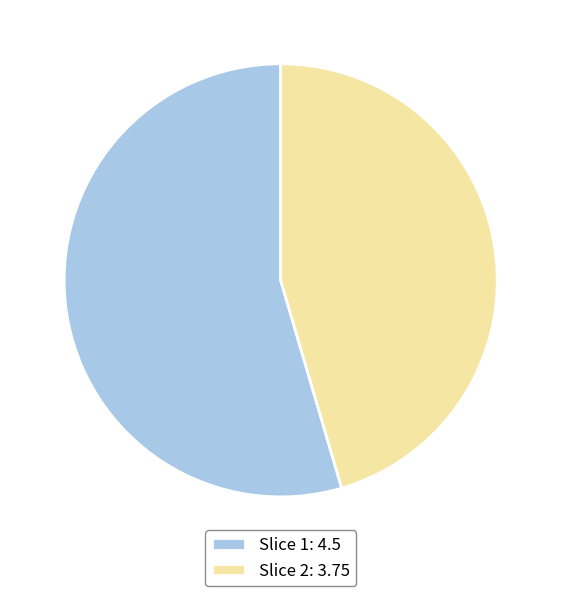

Is it true that Slice 1: 4.5 is 55% of the pie?

True